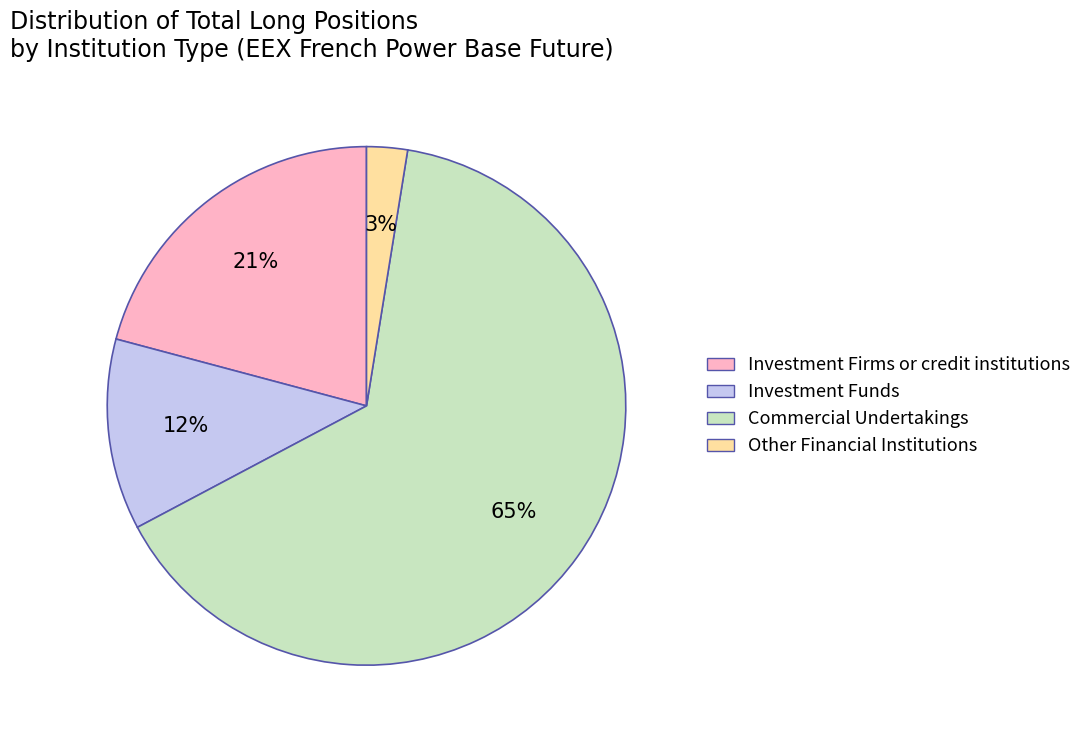

What is the largest slice in the pie chart?

Commercial Undertakings